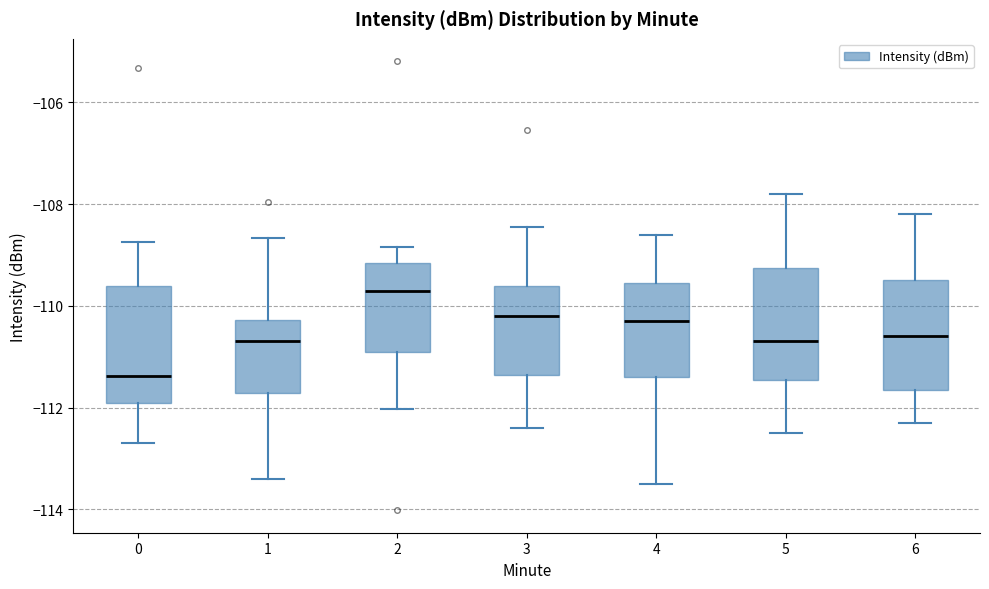

Reading left to right, read every box against the y-axis: the position of its median line, the range the box covers, and the ends of its whiskers. The values are not printed on the chart, so give them approximately, as read against the axis.

0: median -111.4, box -112.0 to -109.6, whiskers -112.6 to -108.8
1: median -110.6, box -111.8 to -110.2, whiskers -113.4 to -108.6
2: median -109.6, box -111.0 to -109.2, whiskers -112.0 to -108.8
3: median -110.2, box -111.4 to -109.6, whiskers -112.4 to -108.4
4: median -110.2, box -111.4 to -109.6, whiskers -113.4 to -108.6
5: median -110.6, box -111.4 to -109.2, whiskers -112.4 to -107.8
6: median -110.6, box -111.6 to -109.4, whiskers -112.2 to -108.2